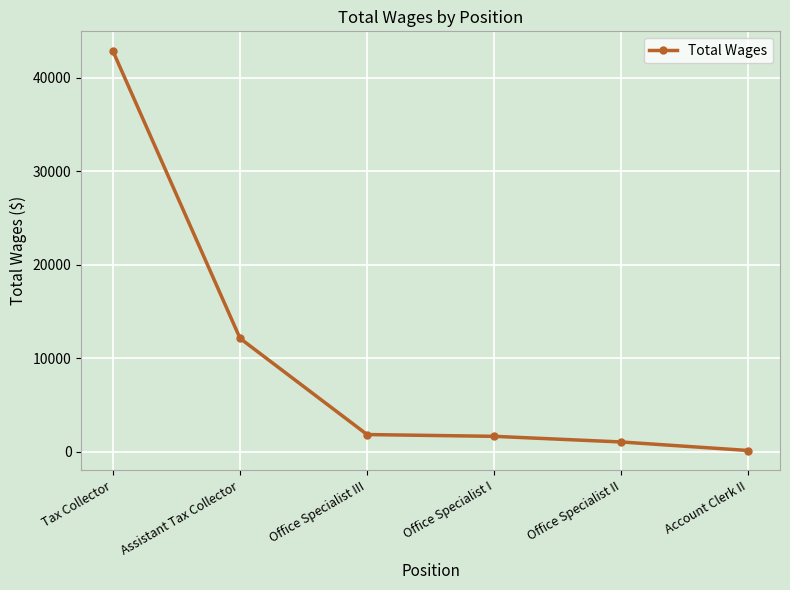

What value does the data have at Office Specialist II?

1043